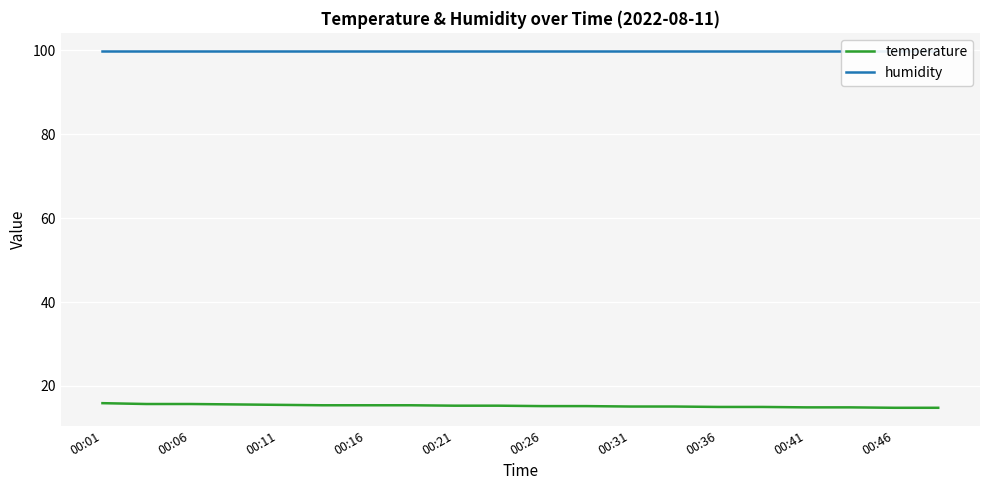

Rank the series by their average value, from highest to lowest.

humidity, temperature